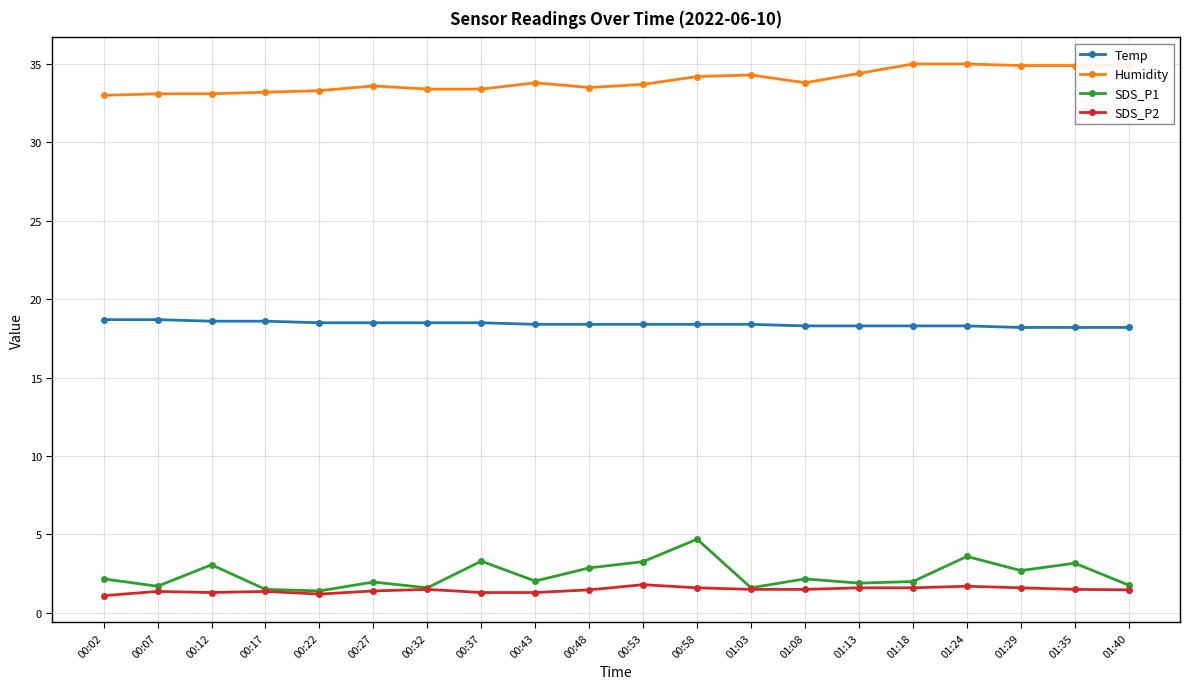

What is the label of the 1st point from the left?

00:02